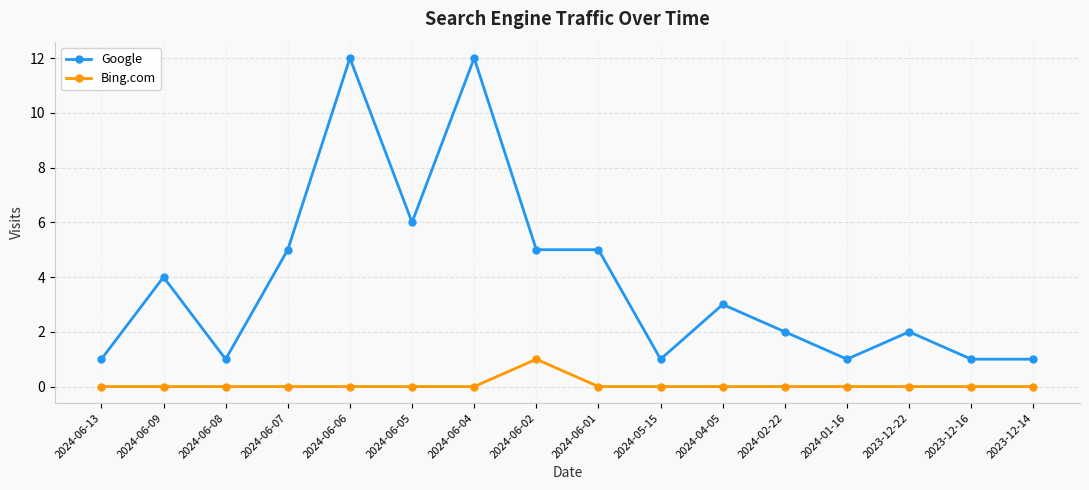

The value of Google at 2024-02-22 is 2. True or false?

True